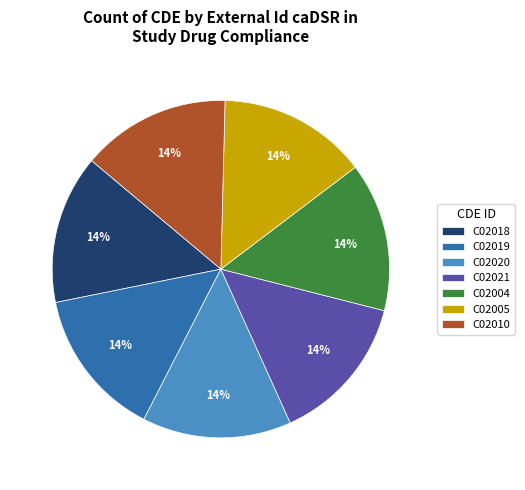

Approximately how many times larger is the value at C02019 compared to C02004?

1.0